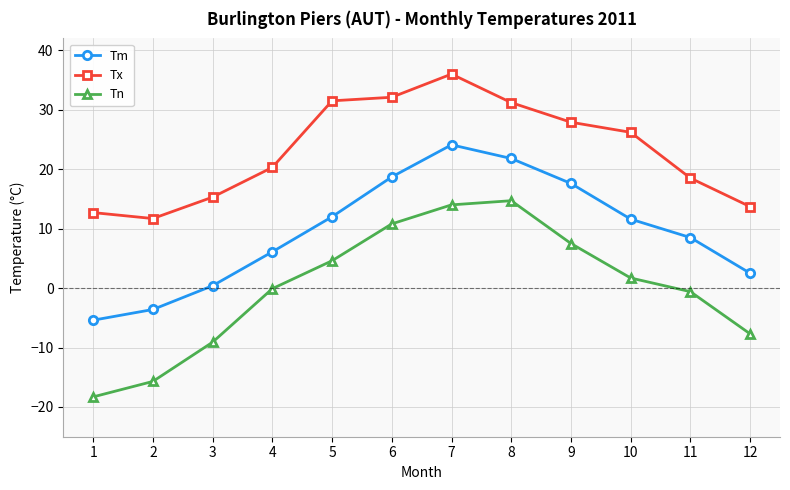

What is the sum of the Tx values at 5 and 8?

62.7